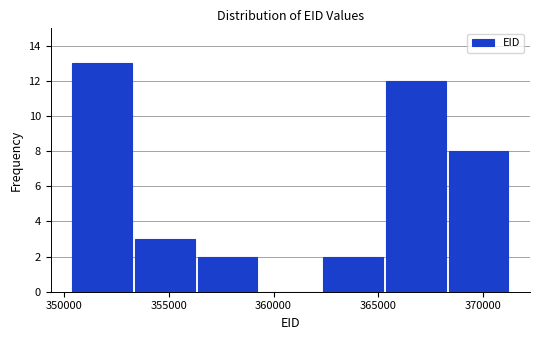

Reading left to right, list every bar in this chart as the range it spans on the x-axis followed by its height. Neither the bar edges nor the heights are printed on the chart, so give them approximately, as read against the axes.

350500 to 353500: 13
353500 to 356500: 3
356500 to 359500: 2
359500 to 362500: 0
362500 to 365500: 2
365500 to 368500: 12
368500 to 371500: 8